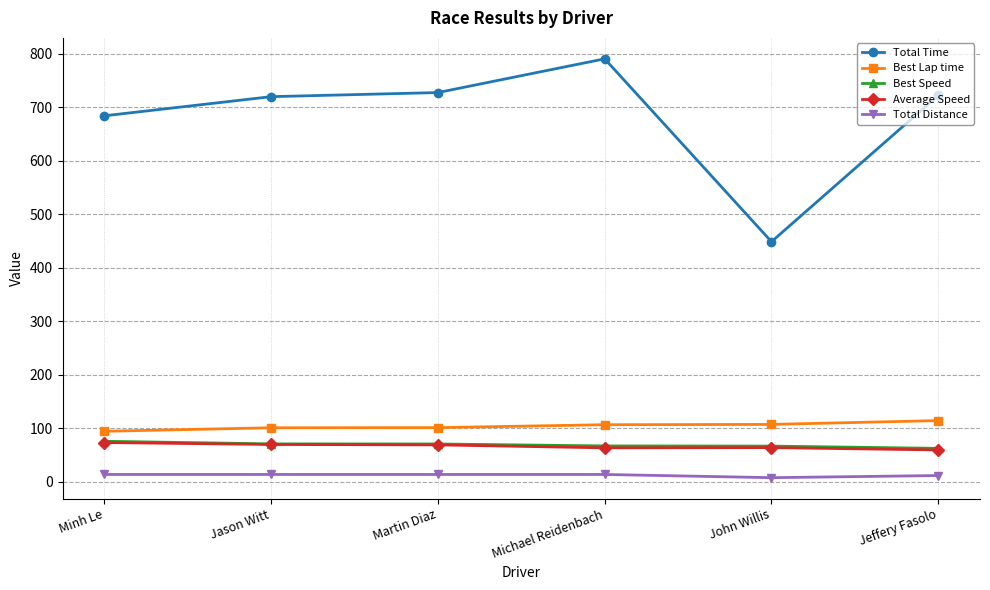

What is the average value of the Best Speed series?

69.2